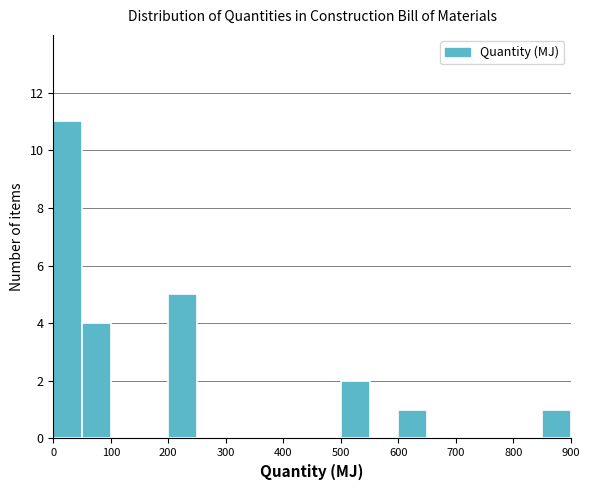

Reading left to right, list every bar in this chart as the range it spans on the x-axis followed by its height. The values are not printed on the chart, so give them approximately, as read against the axis.

0 to 50: 11
50 to 100: 4
100 to 150: 0
150 to 200: 0
200 to 250: 5
250 to 300: 0
300 to 350: 0
350 to 400: 0
400 to 450: 0
450 to 500: 0
500 to 550: 2
550 to 600: 0
600 to 650: 1
650 to 700: 0
700 to 750: 0
750 to 800: 0
800 to 850: 0
850 to 900: 1